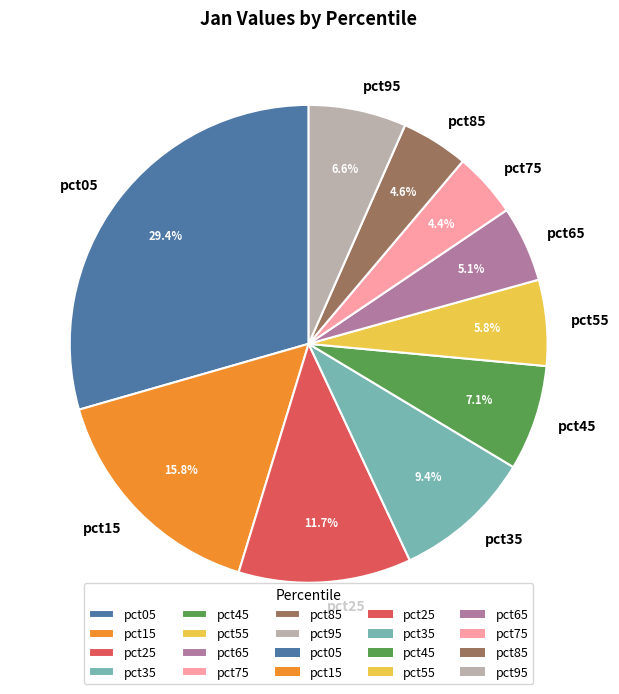

Approximately how many times larger is the value at pct75 compared to pct15?

0.3